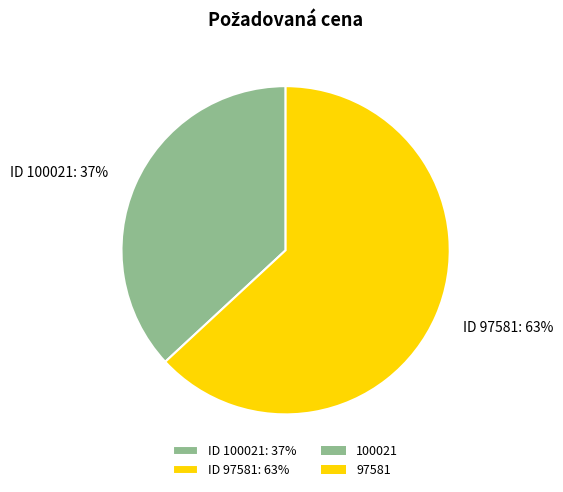

Is it true that ID 100021: 37% is 42% of the pie?

False